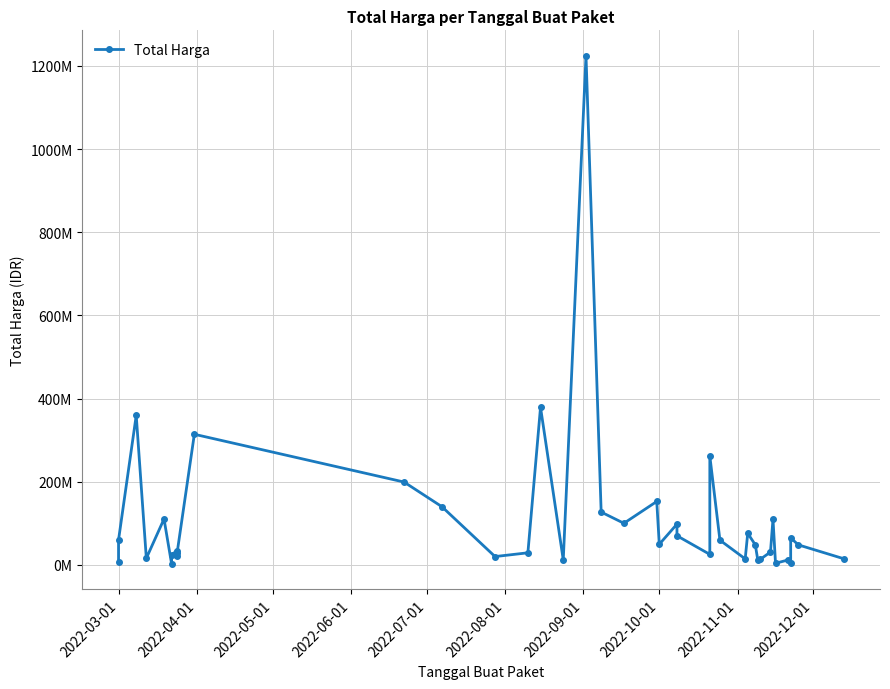

How many lines are shown in the chart?

1